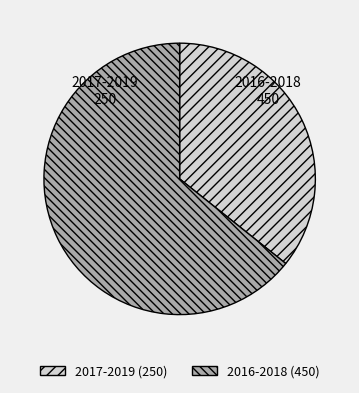

What is the majority slice?

2016-2018